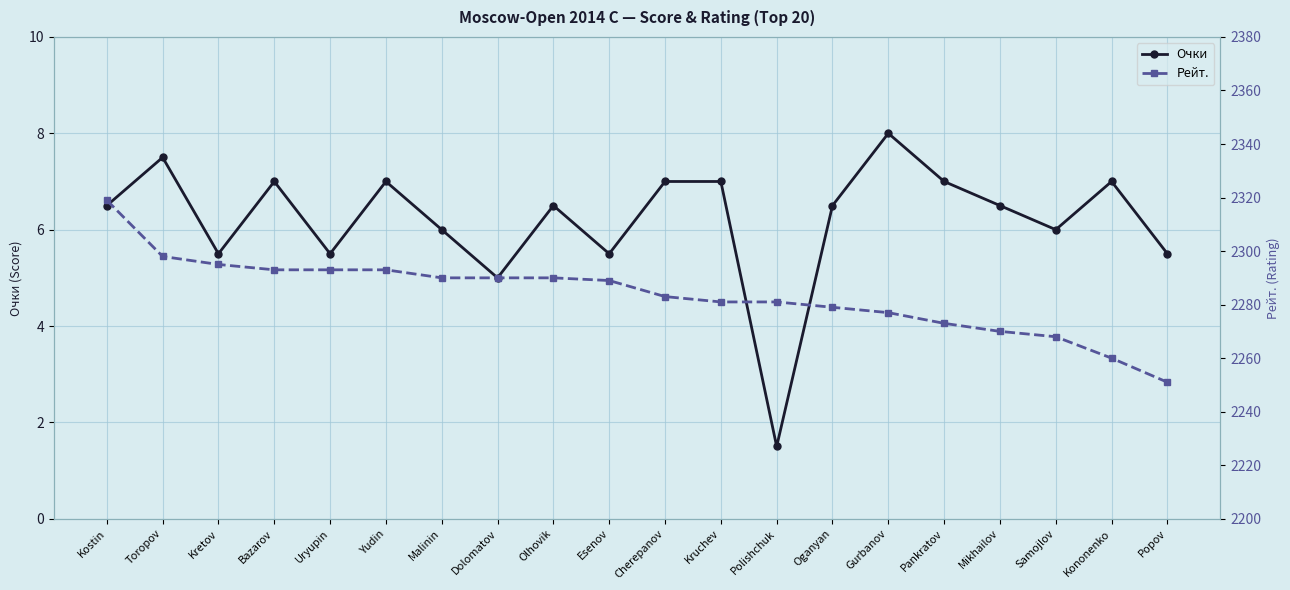

True or false: Очки and Рейт. cross at least once.

False